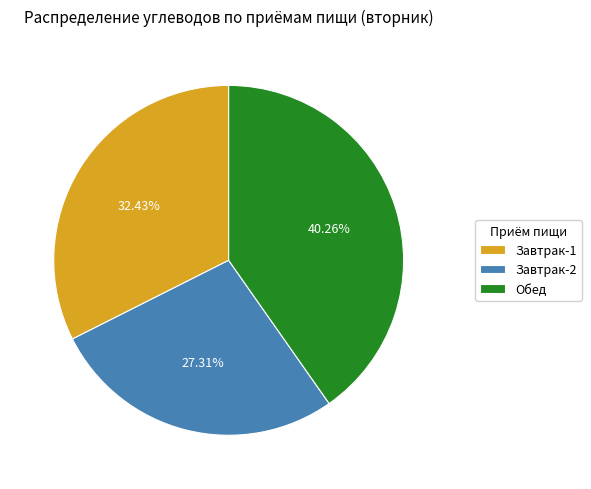

Count the number of slices in the pie.

3